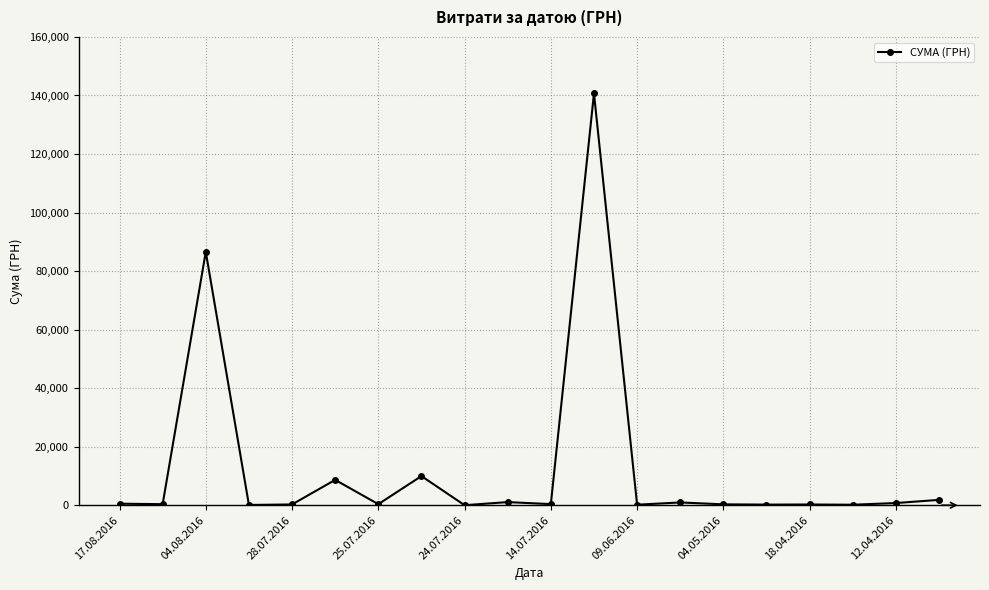

Does the chart have visible grid lines?

Yes